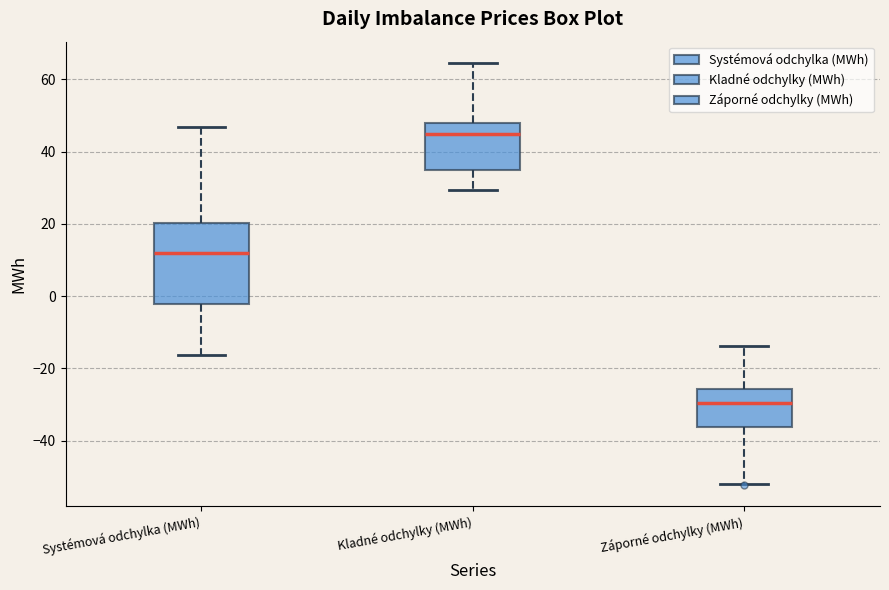

Reading left to right, transcribe this box plot: for each box, give where its median line is, the range the box spans, and where its two whiskers end, as read against the y-axis. The values are not printed on the chart, so give them approximately, as read against the axis.

Systémová odchylka (MWh): median 12, box -2 to 20, whiskers -16 to 46
Kladné odchylky (MWh): median 44, box 34 to 48, whiskers 30 to 64
Záporné odchylky (MWh): median -30, box -36 to -26, whiskers -52 to -14